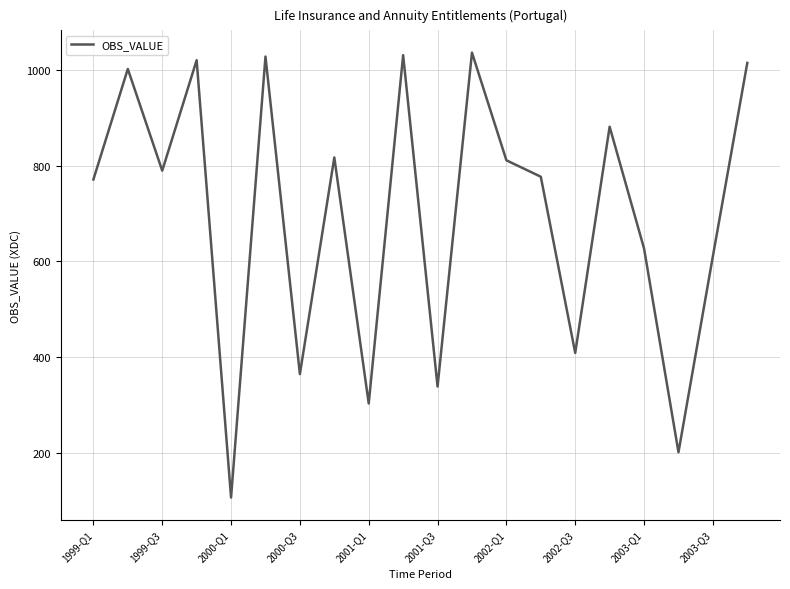

What is the smallest value displayed?

105.9